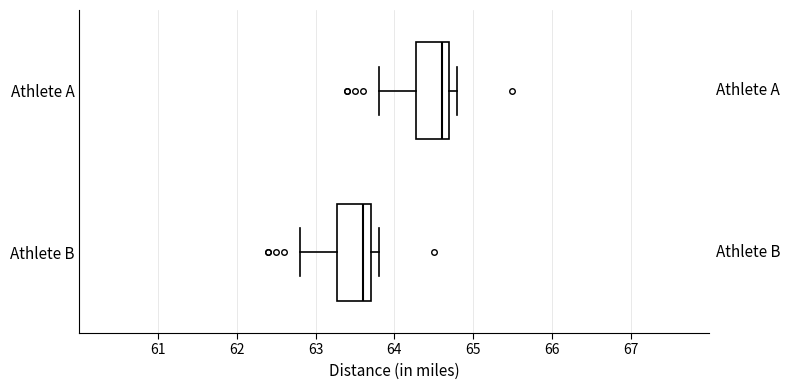

Reading bottom to top, transcribe this box plot: for each box, give where its median line is, the range the box spans, and where its two whiskers end, as read against the x-axis. The values are not printed on the chart, so give them approximately, as read against the axis.

Athlete B: median 63.6, box 63.3 to 63.7, whiskers 62.8 to 63.8
Athlete A: median 64.6, box 64.3 to 64.7, whiskers 63.8 to 64.8